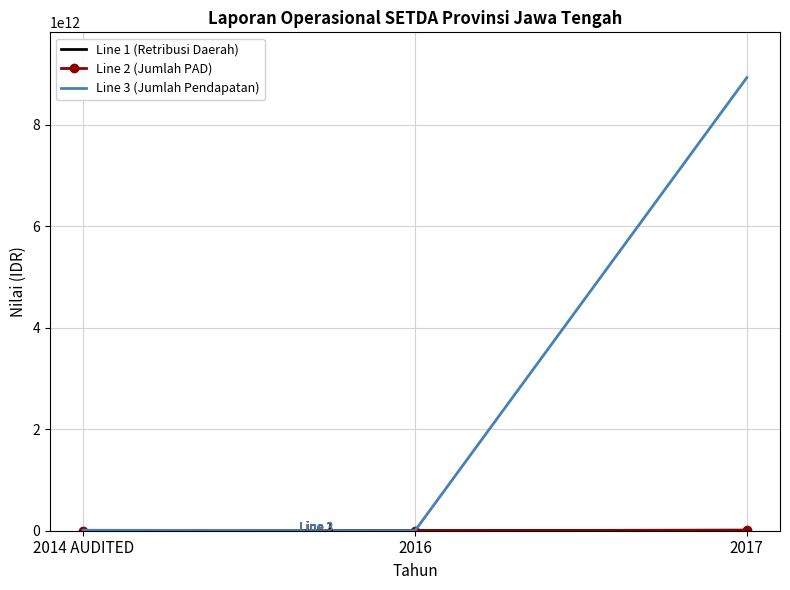

Which series has the largest total across all categories?

Line 3 (Jumlah Pendapatan)